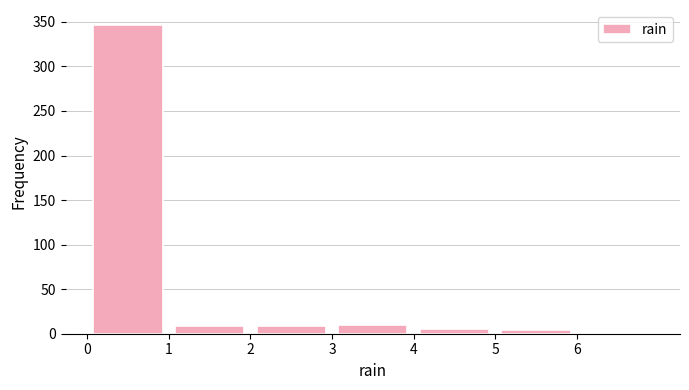

Reading left to right, transcribe this chart: for each bar, give the range it covers on the x-axis and its height. The values are not printed on the chart, so give them approximately, as read against the axis.

0 to 1: 345
1 to 2: 10
2 to 3: 10
3 to 4: 10
4 to 5: 5
5 to 6: under 5
6 to 7: under 5